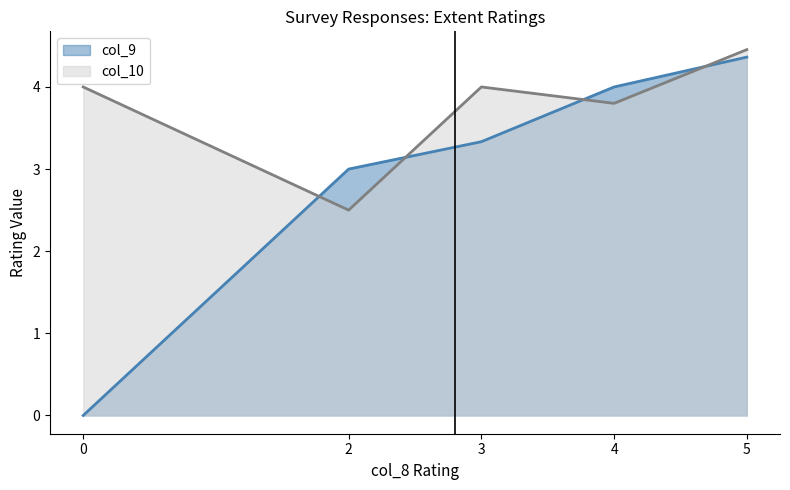

Rank the series by their average value, from highest to lowest.

col_10, col_9